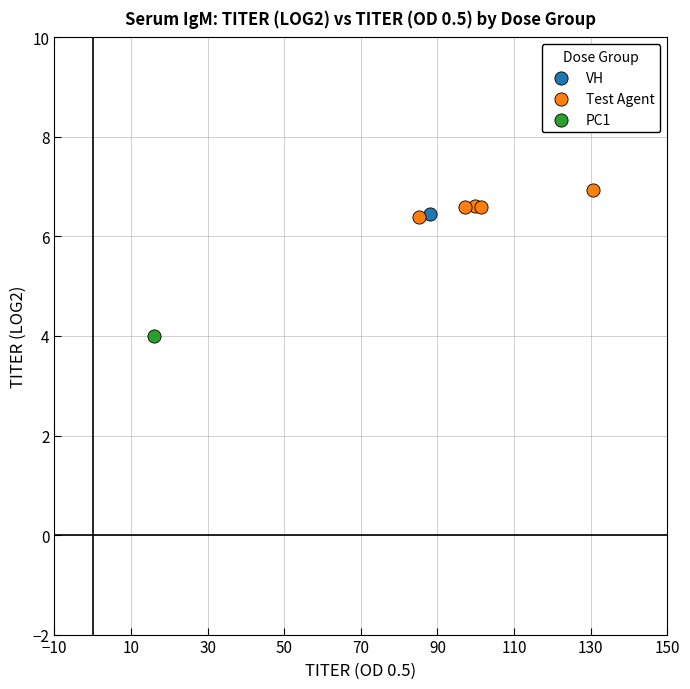

What are all the series names shown in the legend?

VH, Test Agent, PC1